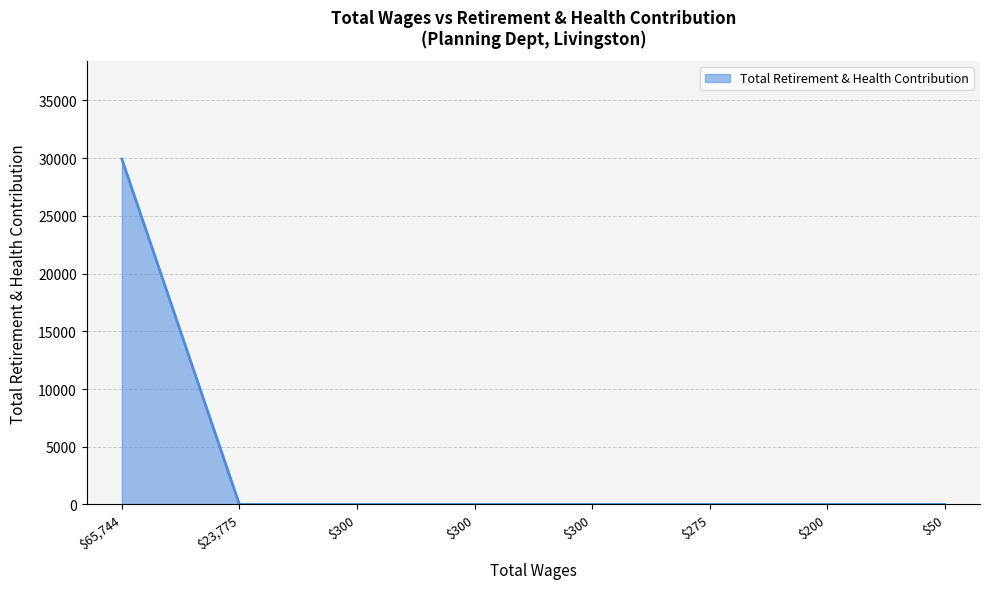

How many distinct data groups are displayed?

1